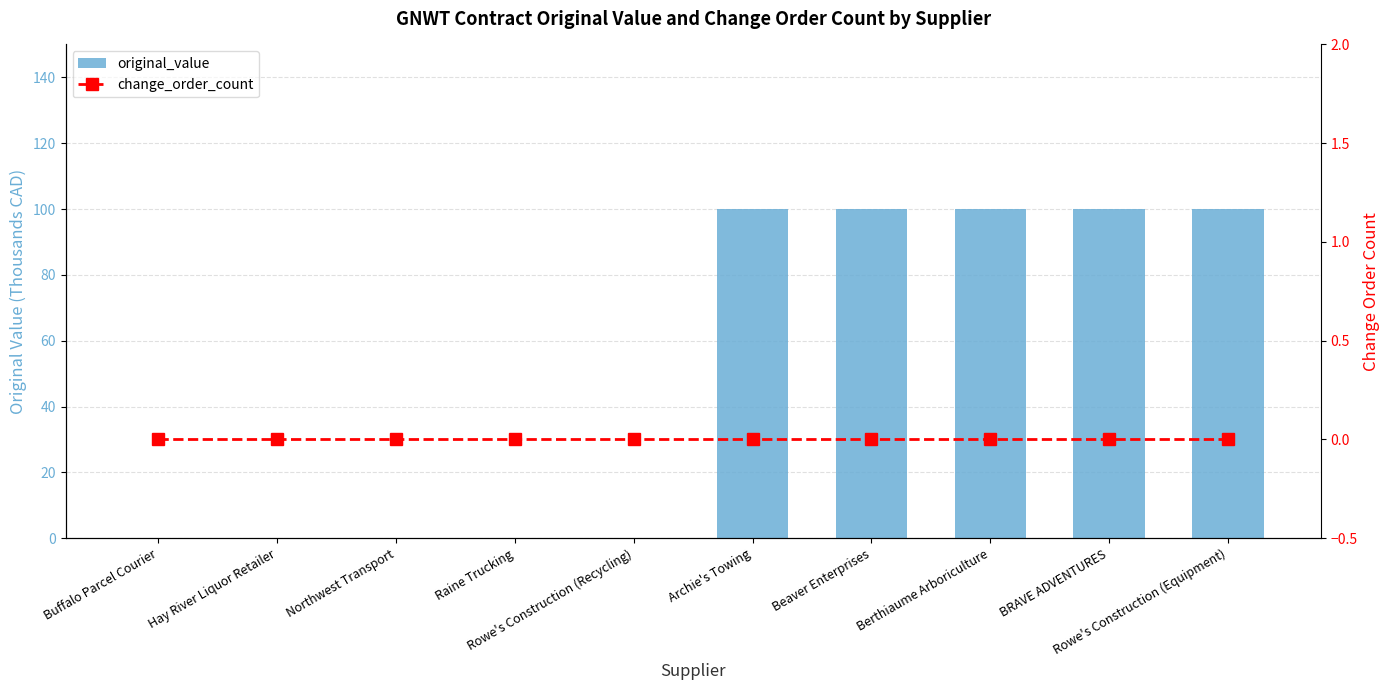

True or false: original_value has a value of 32 at Northwest Transport.

False